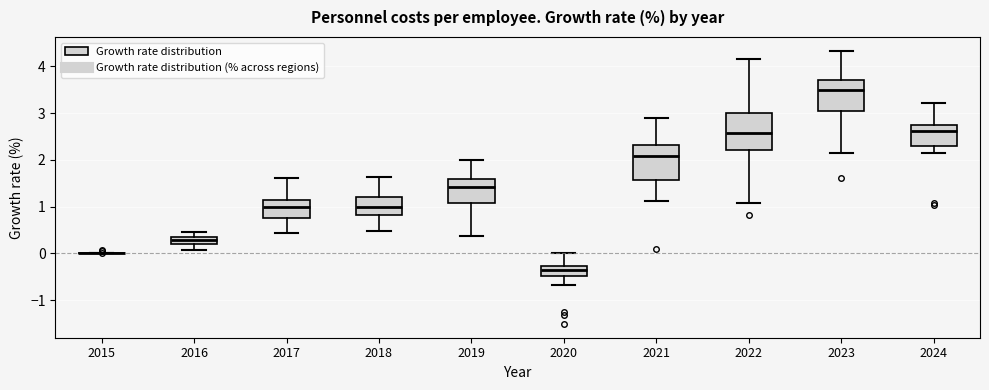

Where does the lower whisker of the box at x = 2024 end on the y-axis? The values are not printed on the chart, so give them approximately, as read against the axis.

2.1